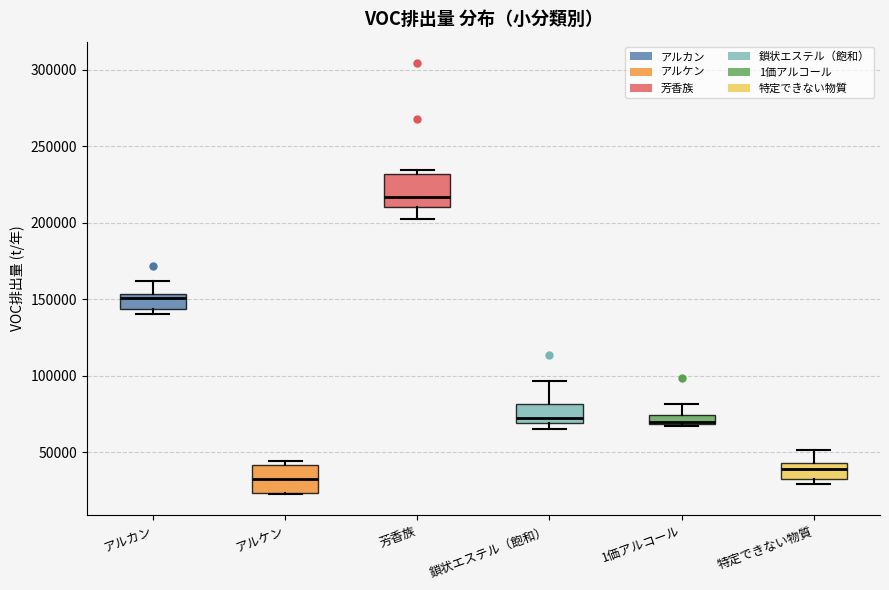

Which box's median line is the highest?

芳香族